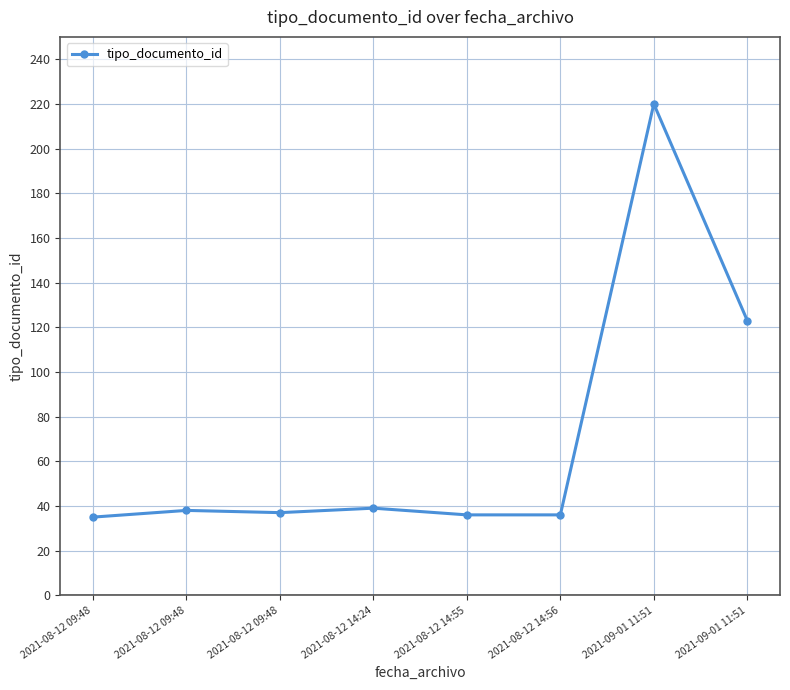

At which category does the data reach its first local valley?

2021-08-12 09:48